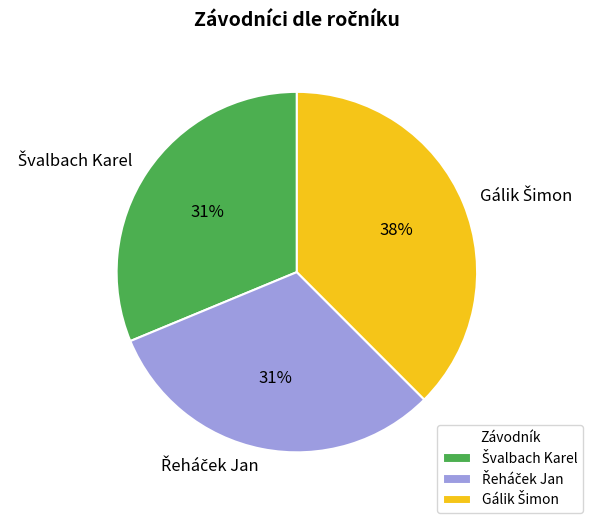

Is there any slice that represents more than half of the pie?

No